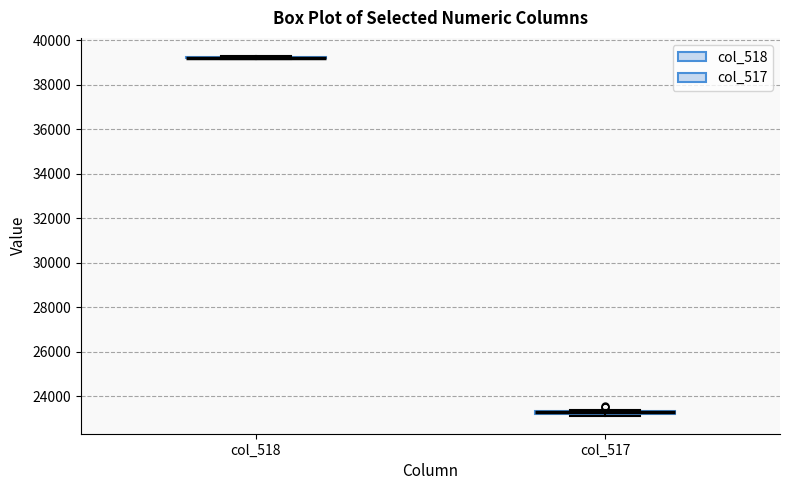

Where is the upper edge of the box for col_517 on the y-axis? The values are not printed on the chart, so give them approximately, as read against the axis.

23400